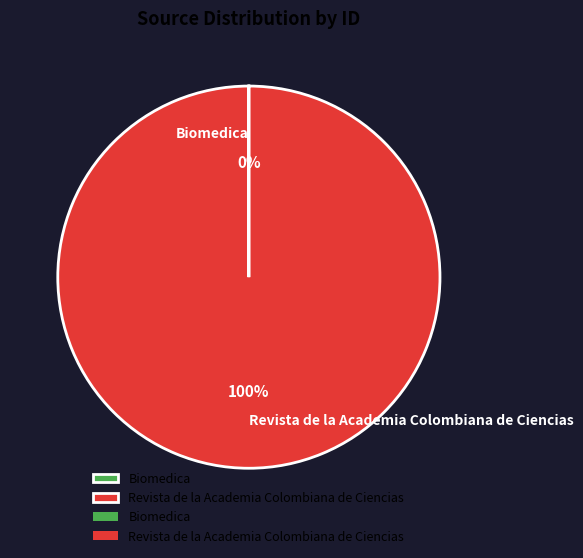

What percentage is the Revista de la Academia Colombiana de Ciencias slice, to the nearest percent?

100%